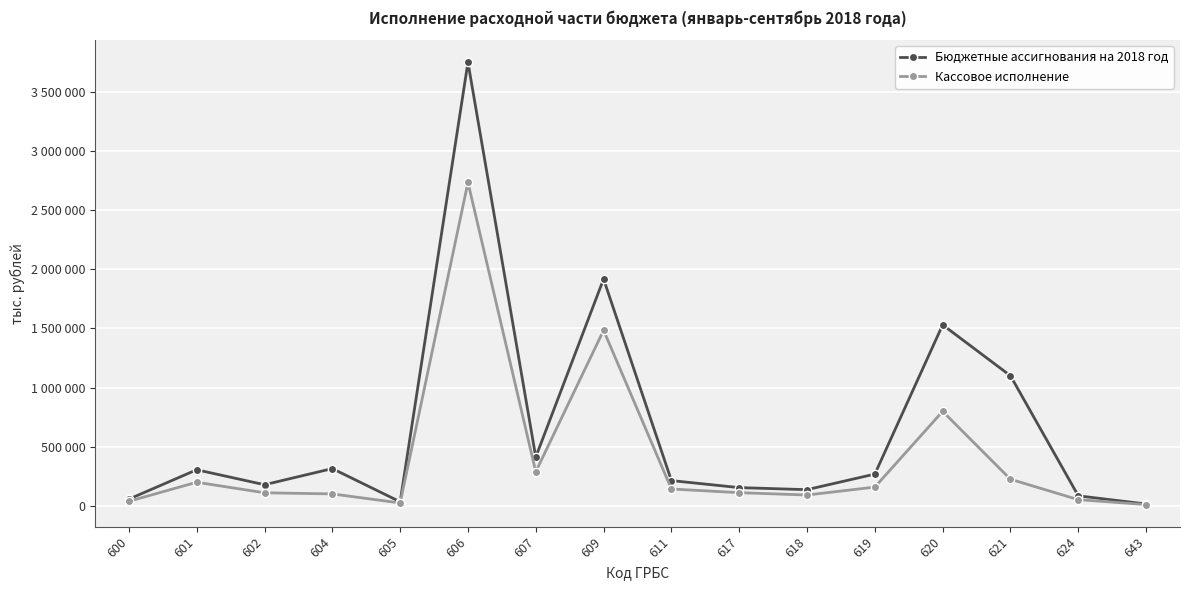

Which has a higher value, 606 or 609?

606